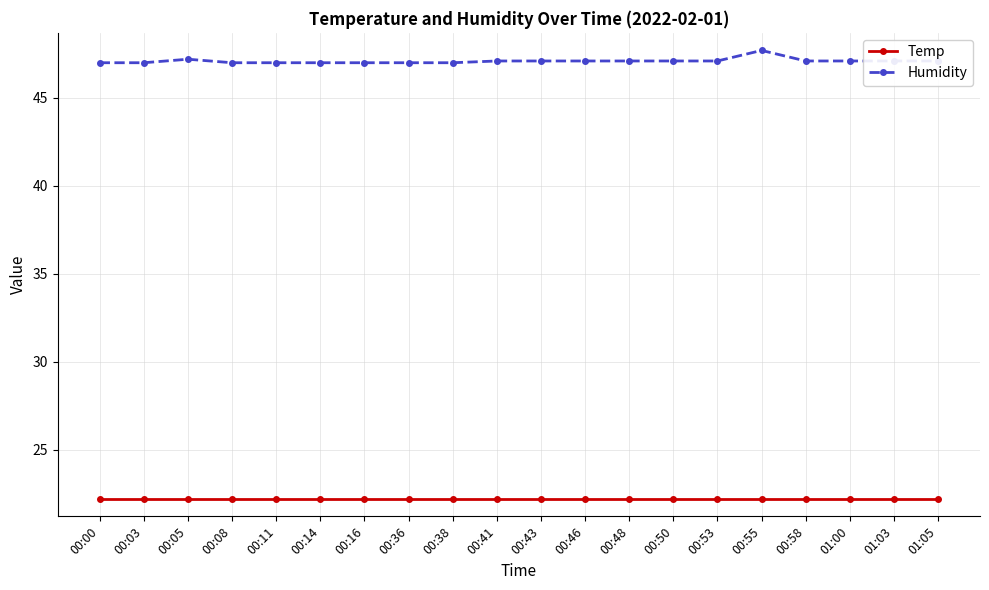

What is the difference between the second highest and second lowest values in the Humidity series?

0.2